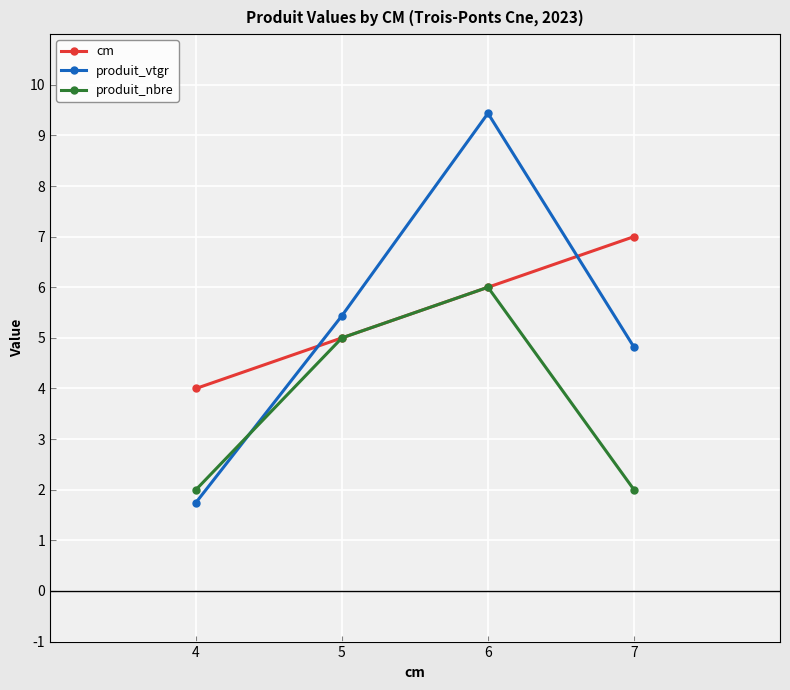

Which series has the largest total across all categories?

cm